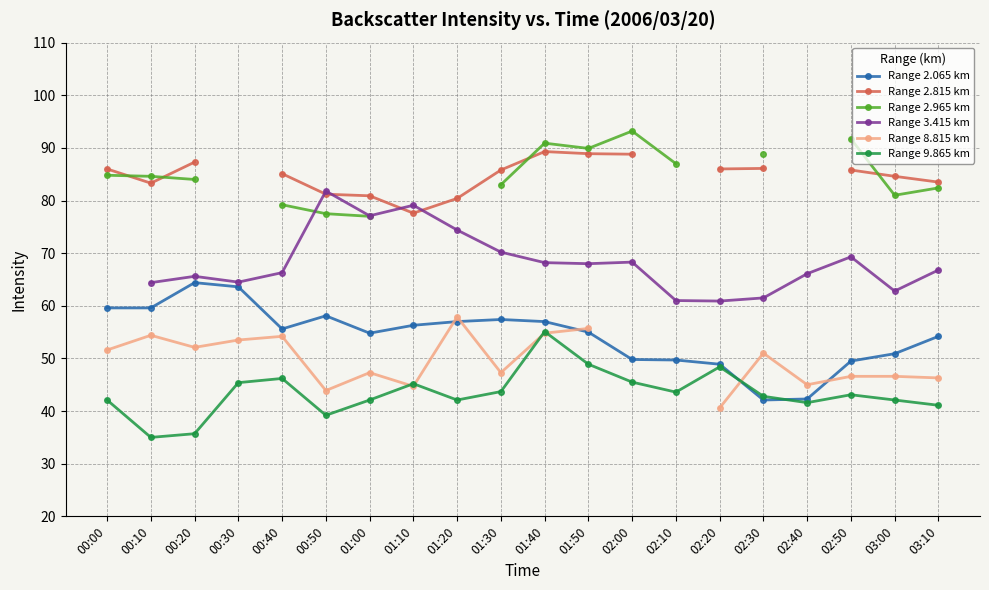

What is the sum of the Range 9.865 km values at 02:30 and 02:20?

91.2